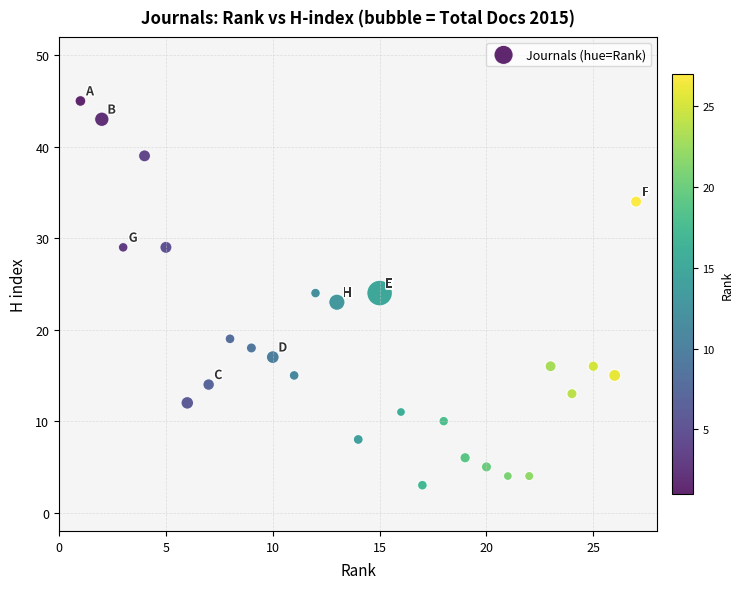

What is the range of X values (max minus min)?

26